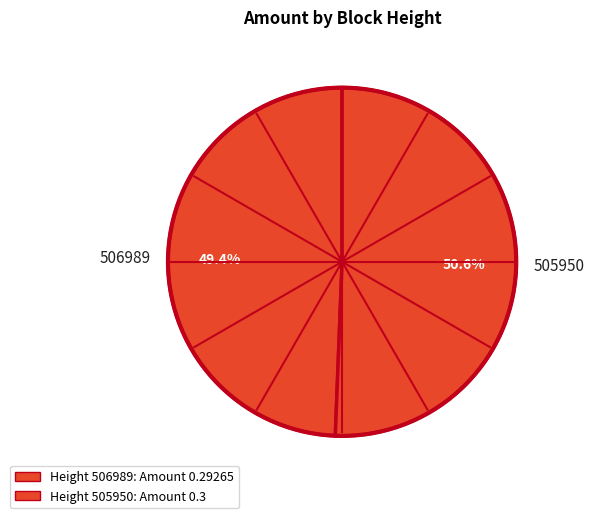

Rank the categories by value from highest to lowest.

505950, 506989